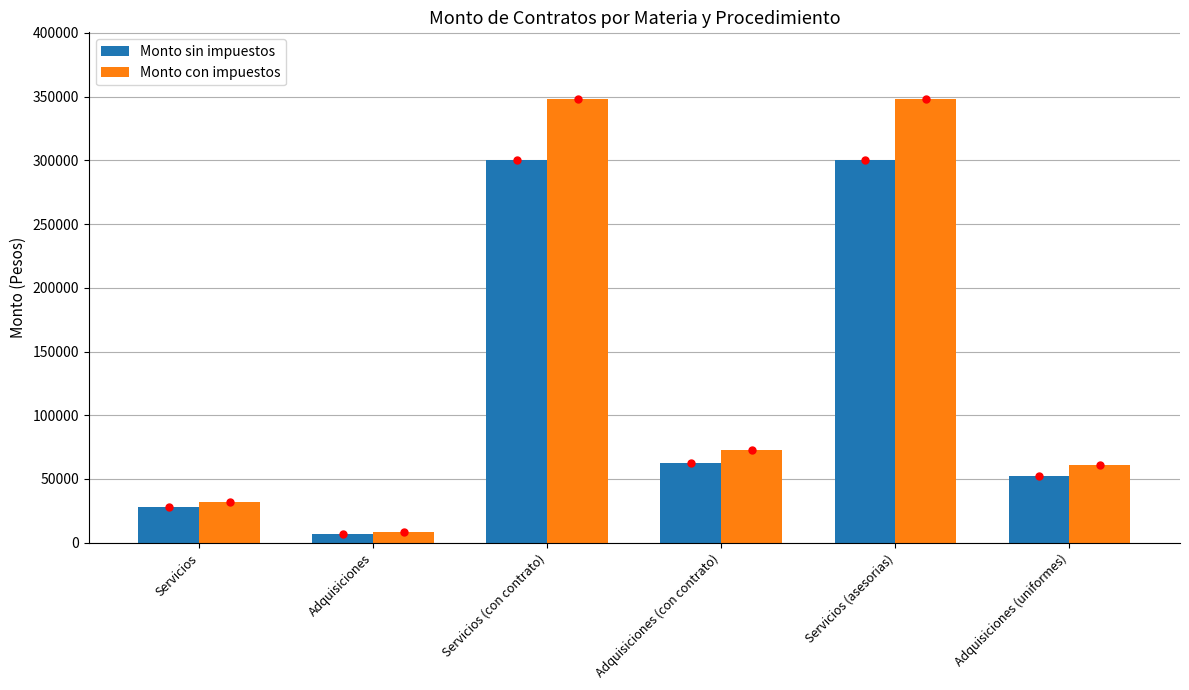

What is the difference between the Monto con impuestos values at Servicios (asesorias) and Servicios (con contrato)?

232.0